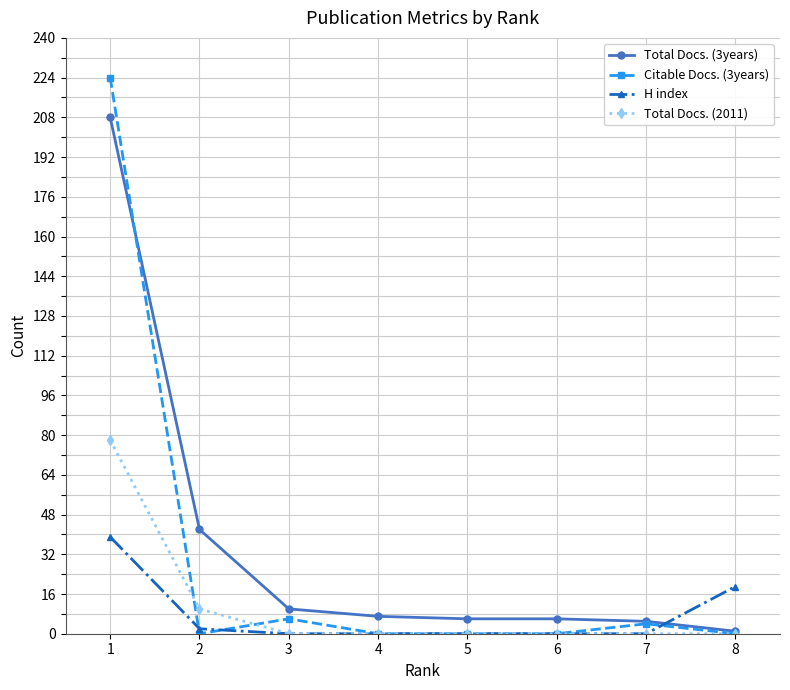

Does the chart display data point markers on the line(s)?

Yes